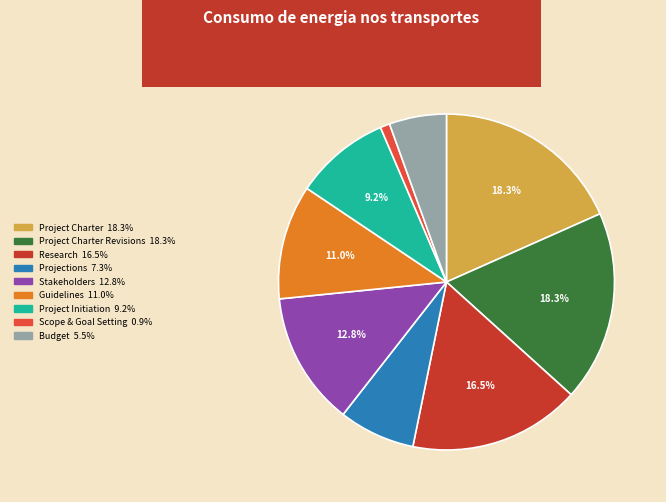

Is there a majority slice in this chart?

No